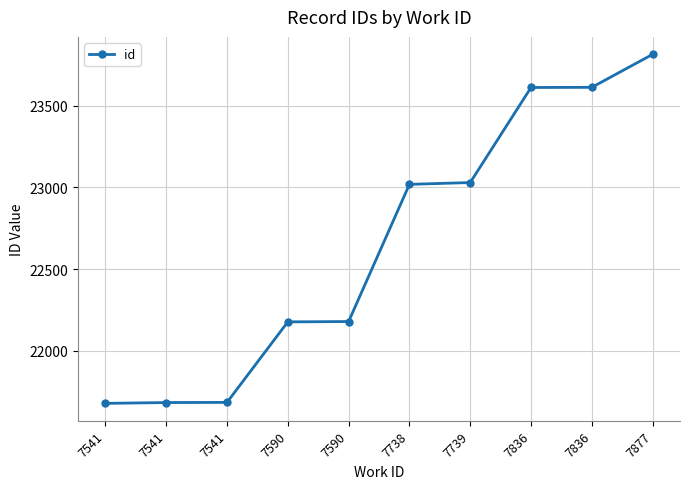

At which category does the chart reach its minimum across all series?

7541